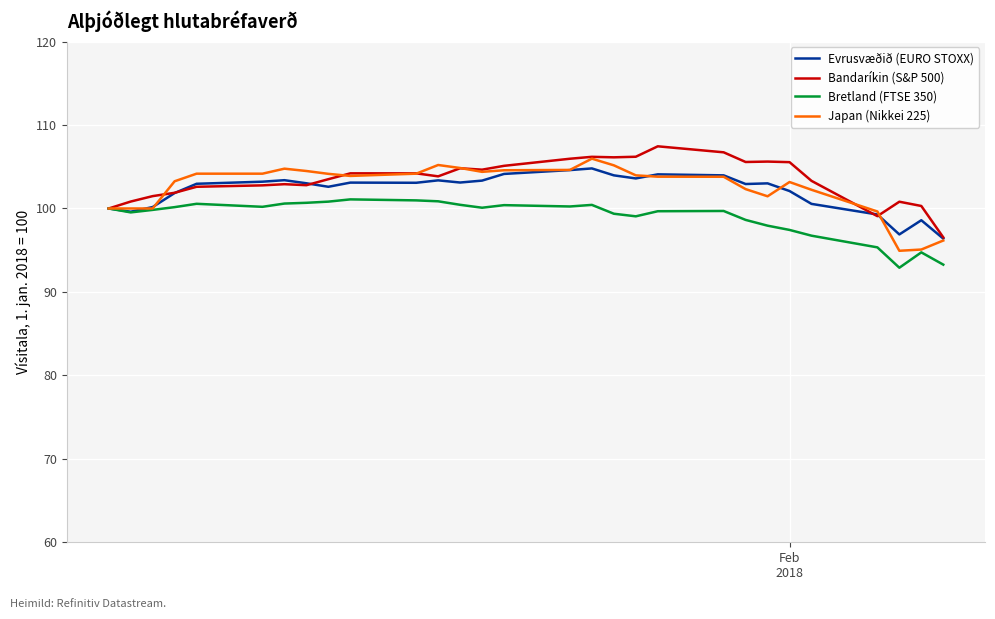

What is the maximum value shown in the chart?

107.5